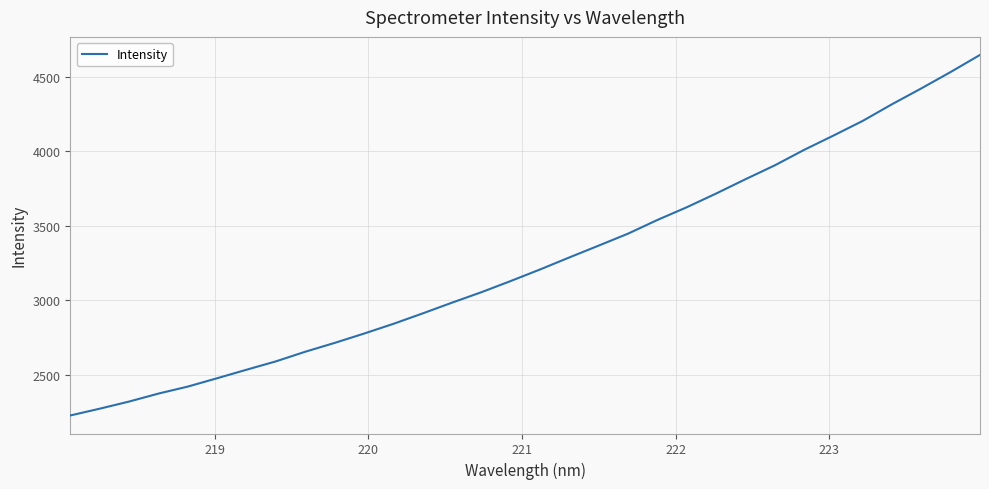

How many distinct data groups are displayed?

1